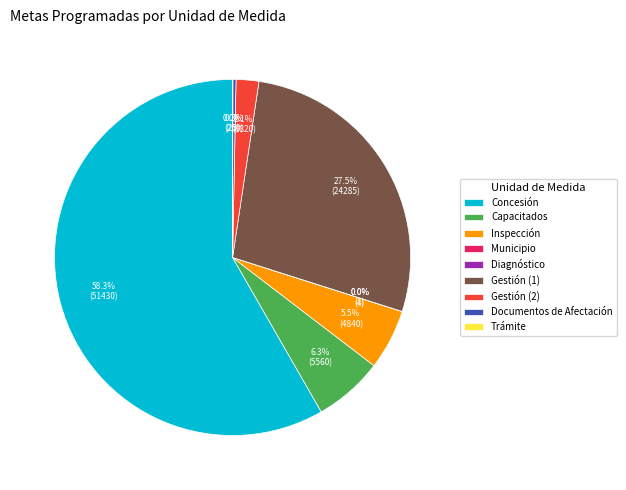

Between Gestión (1) and Gestión (2), which is larger?

Gestión (1)